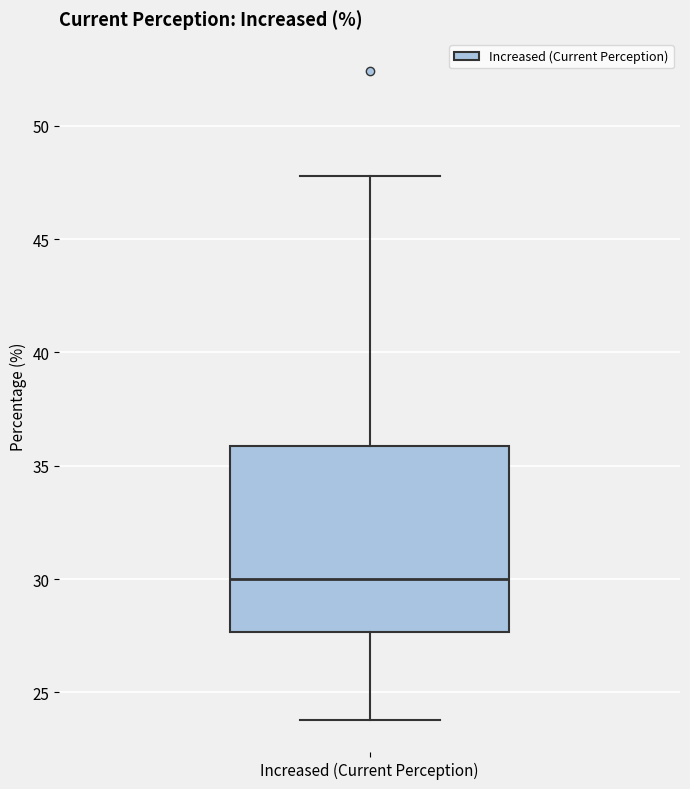

Transcribe this box plot: give where the median line is, the range the box spans, and where the two whiskers end, as read against the y-axis. The values are not printed on the chart, so give them approximately, as read against the axis.

median 30.0, box 27.5 to 36.0, whiskers 24.0 to 48.0